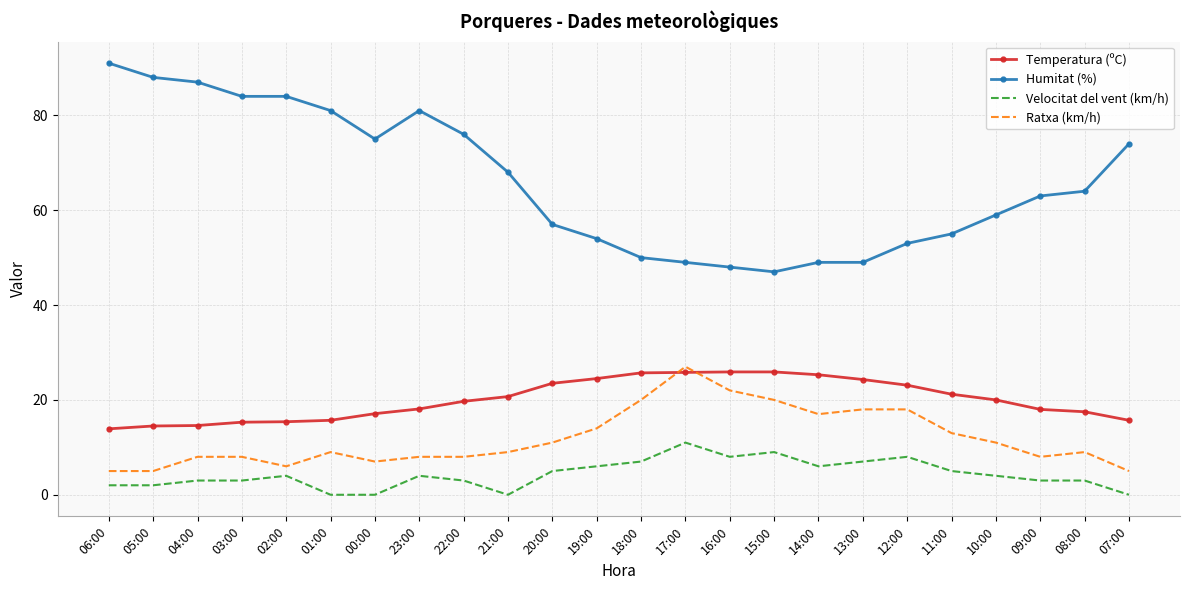

At 07:00, list the series in order from largest to smallest.

Humitat (%), Temperatura (ºC), Ratxa (km/h), Velocitat del vent (km/h)